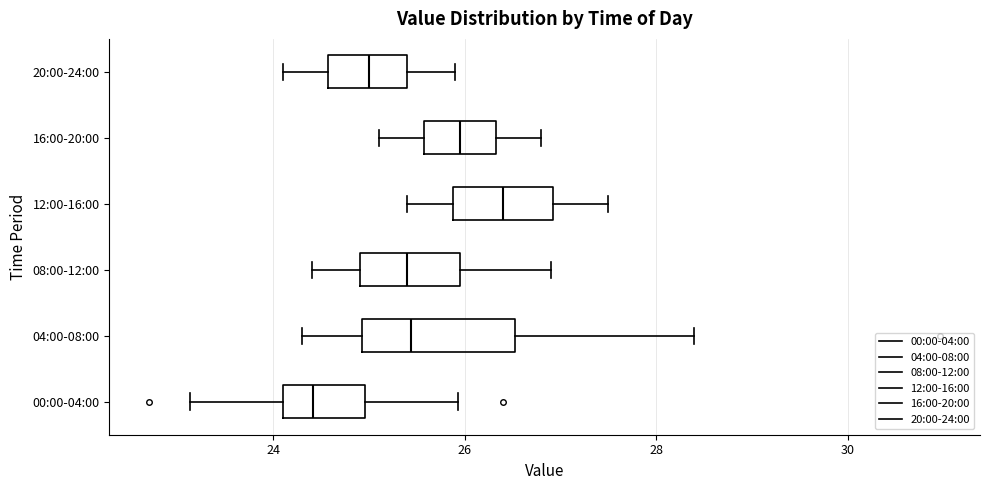

Which box is the widest, from its left edge to its right edge?

04:00-08:00